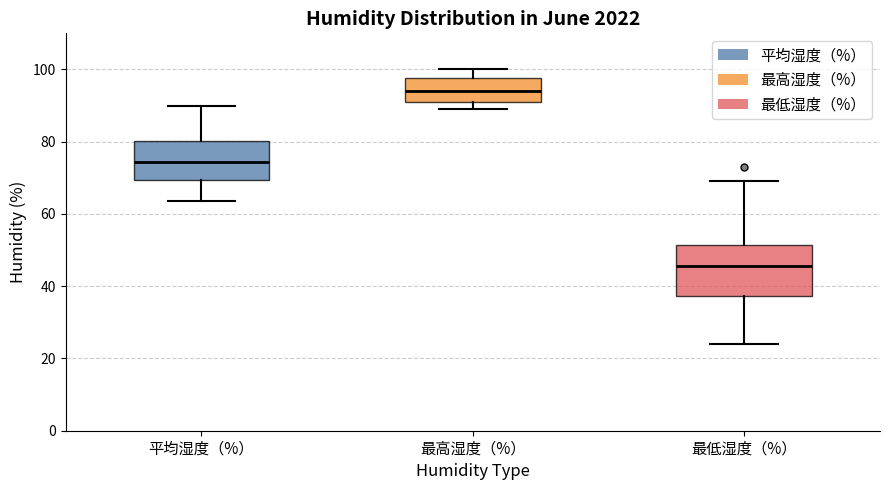

Where is the upper edge of the box for 最低湿度（%） on the y-axis? The values are not printed on the chart, so give them approximately, as read against the axis.

52